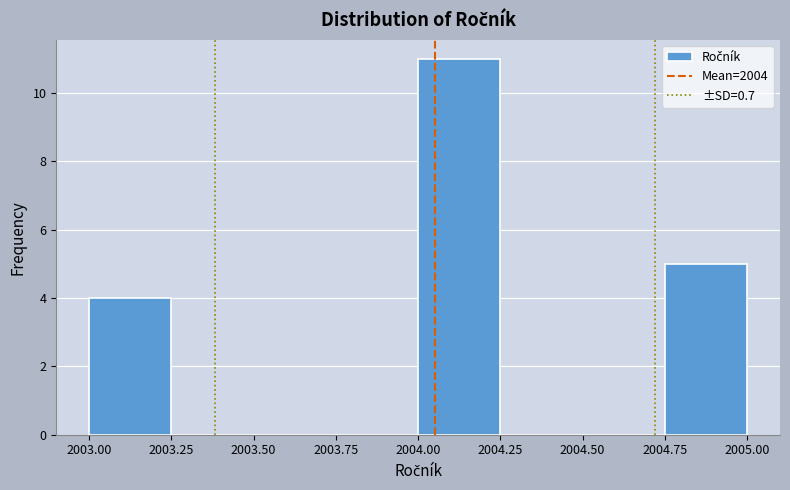

How tall is the bar that spans 2003.00 to 2003.25 on the x-axis? The values are not printed on the chart, so give them approximately, as read against the axis.

4